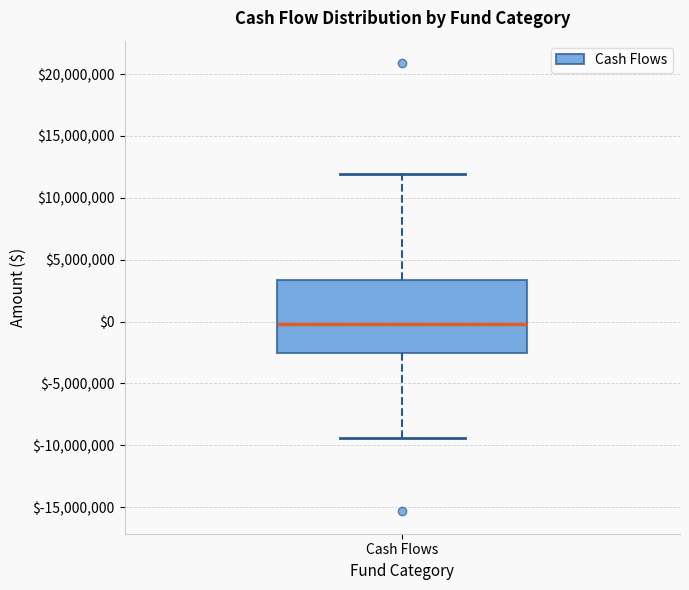

Read this box plot against the y-axis: the position of the median line, the range covered by the box, and the ends of both whiskers. The values are not printed on the chart, so give them approximately, as read against the axis.

median 0, box -2500000 to 3500000, whiskers -9500000 to 12000000